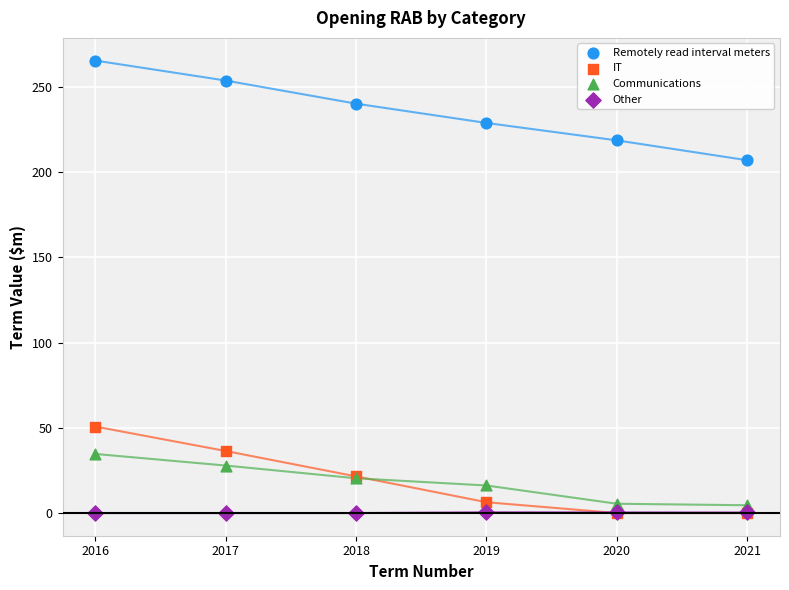

In the Remotely read interval meters series, what Y value is closest to 236?

240.1